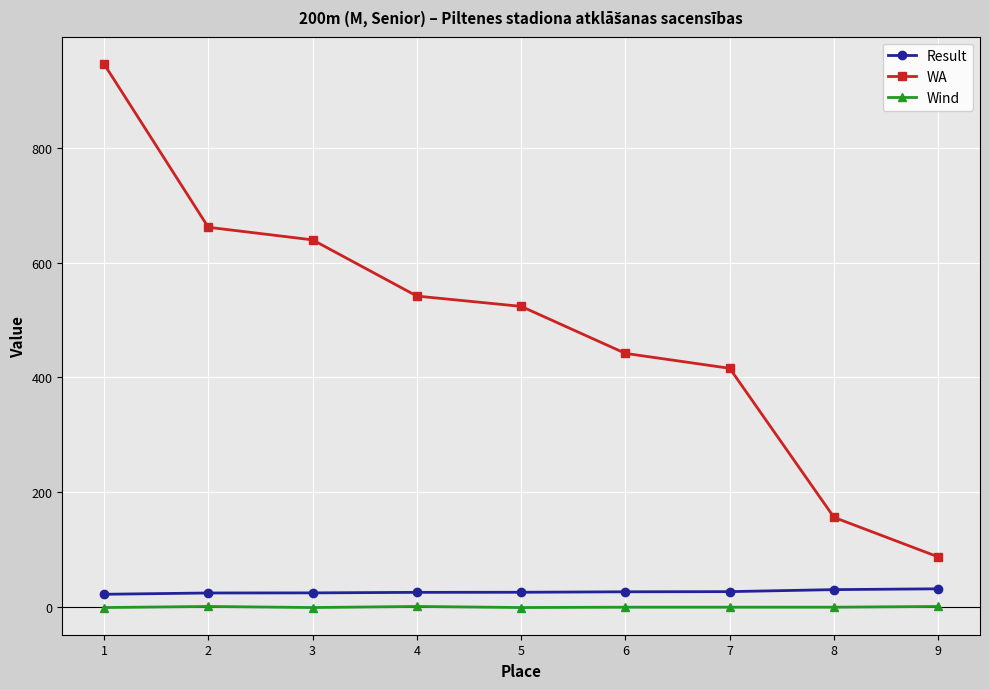

What is the maximum value shown in the chart?

947.0